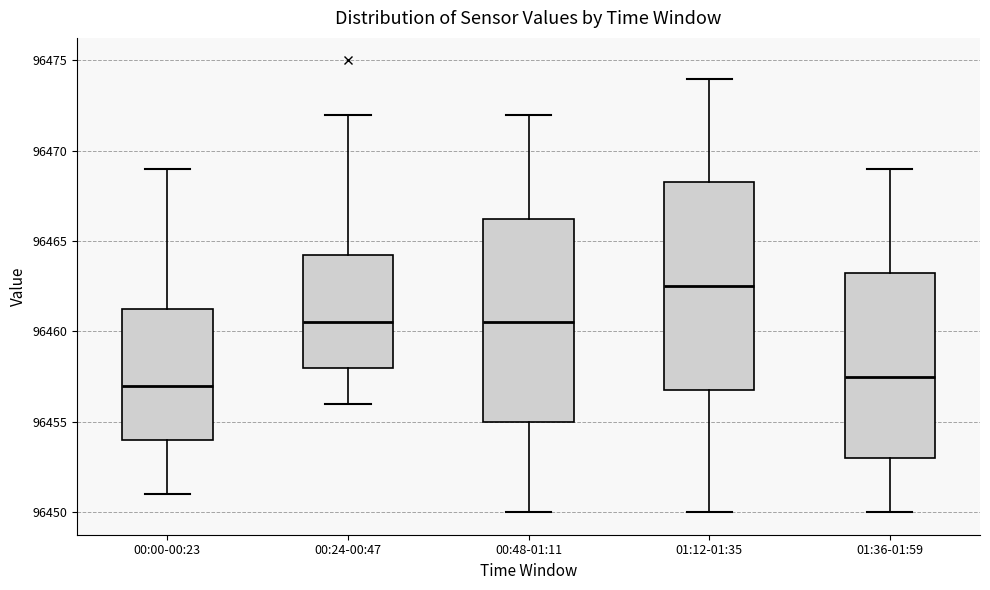

Reading left to right, transcribe this box plot: for each box, give where its median line is, the range the box spans, and where its two whiskers end, as read against the y-axis. The values are not printed on the chart, so give them approximately, as read against the axis.

00:00-00:23: median 96457.0, box 96454.0 to 96461.5, whiskers 96451.0 to 96469.0
00:24-00:47: median 96460.5, box 96458.0 to 96464.5, whiskers 96456.0 to 96472.0
00:48-01:11: median 96460.5, box 96455.0 to 96466.5, whiskers 96450.0 to 96472.0
01:12-01:35: median 96462.5, box 96457.0 to 96468.5, whiskers 96450.0 to 96474.0
01:36-01:59: median 96457.5, box 96453.0 to 96463.5, whiskers 96450.0 to 96469.0